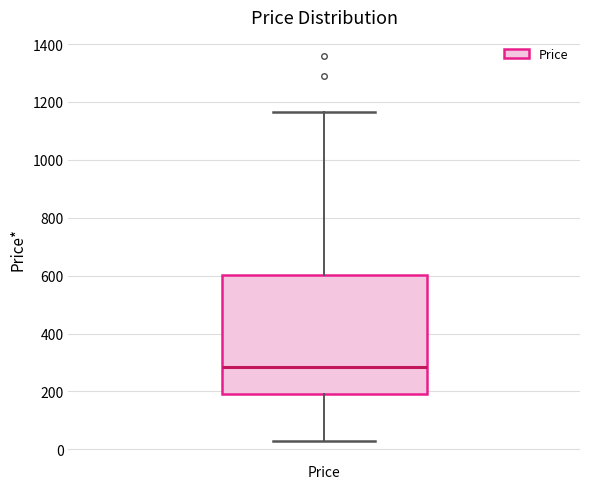

Transcribe this box plot: give where the median line is, the range the box spans, and where the two whiskers end, as read against the y-axis. The values are not printed on the chart, so give them approximately, as read against the axis.

median 280, box 200 to 600, whiskers 20 to 1160